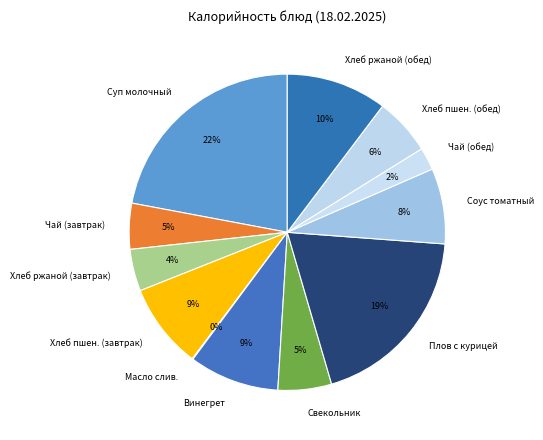

To the nearest percent, what is the difference between the largest and smallest slice percentages?

22%